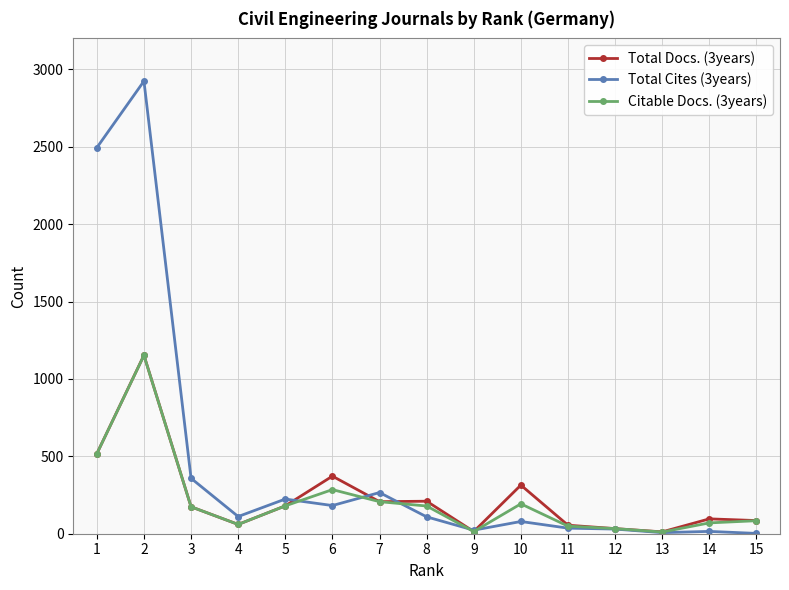

At which label does Citable Docs. (3years) reach its peak?

2